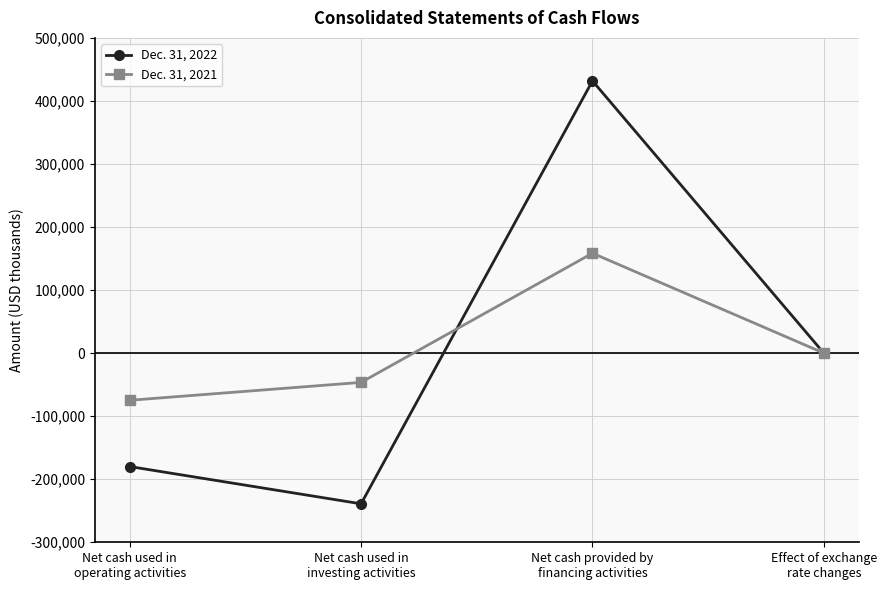

Which series has the largest range (max minus min)?

Dec. 31, 2022